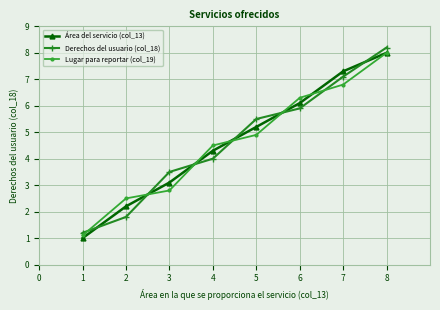

Between which two adjacent categories do Lugar para reportar (col_19) and Área del servicio (col_13) first intersect?

2 and 3